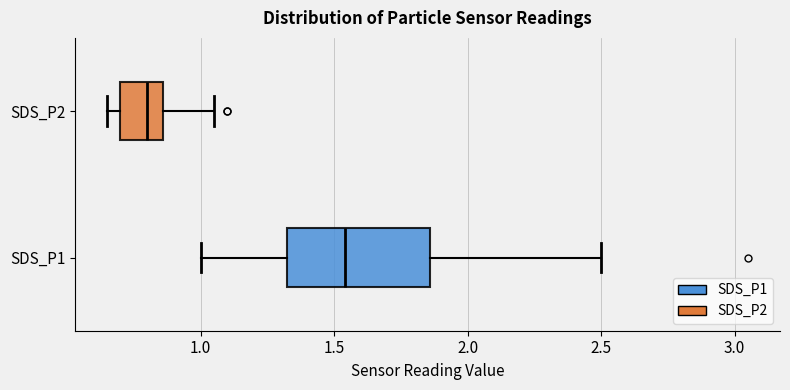

Where does the right whisker of the box for SDS_P2 end on the x-axis? The values are not printed on the chart, so give them approximately, as read against the axis.

1.05